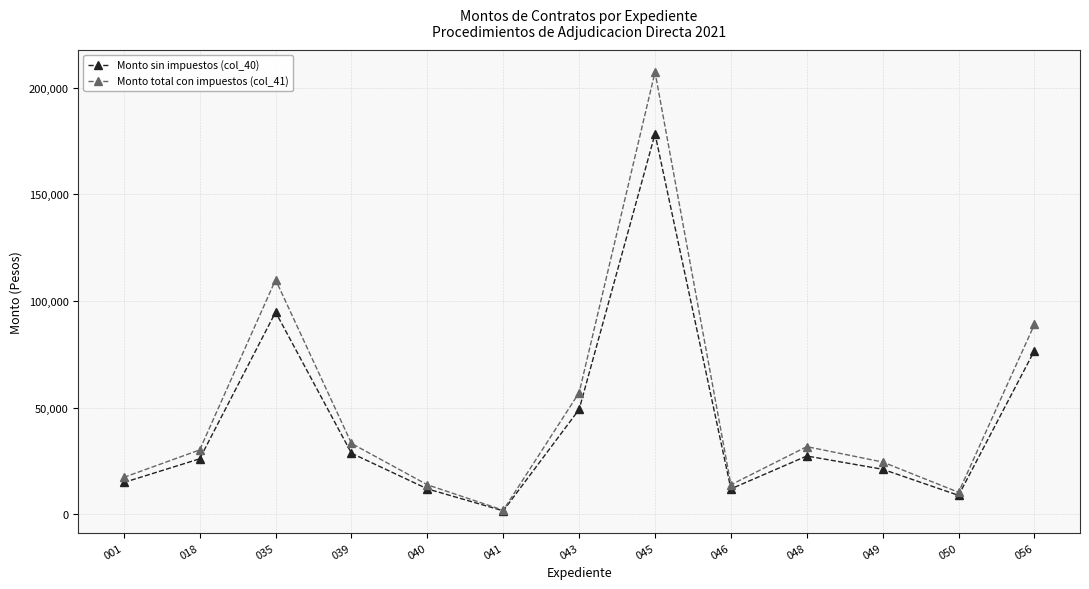

What is the spread (max minus min) of values at 001?

2400.0